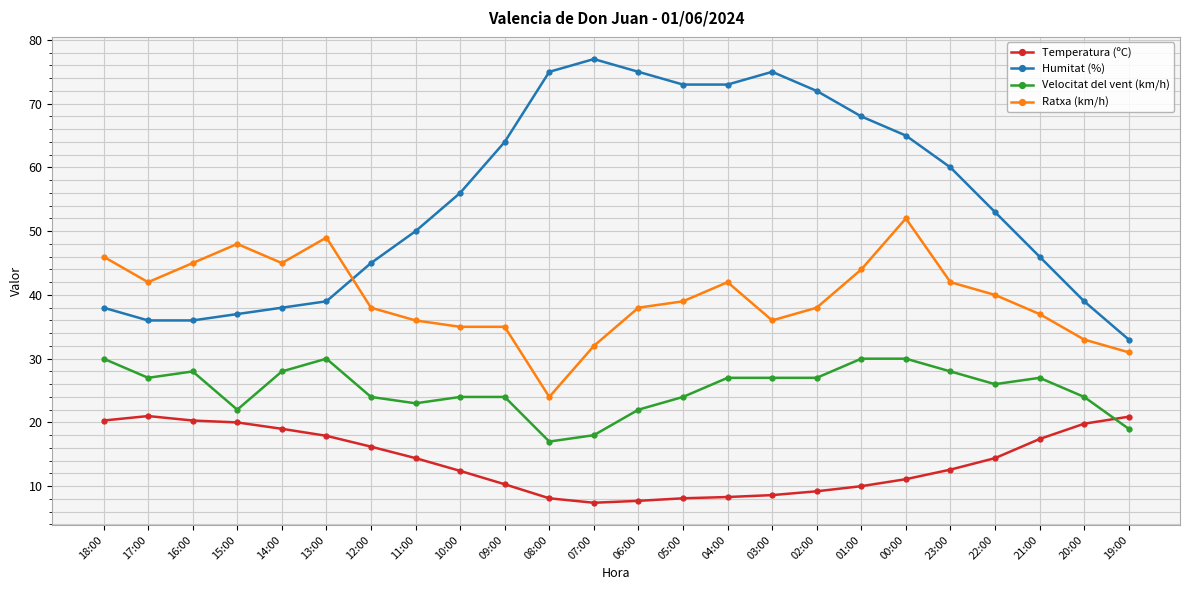

What is the difference between the Velocitat del vent (km/h) values at 12:00 and 14:00?

4.0